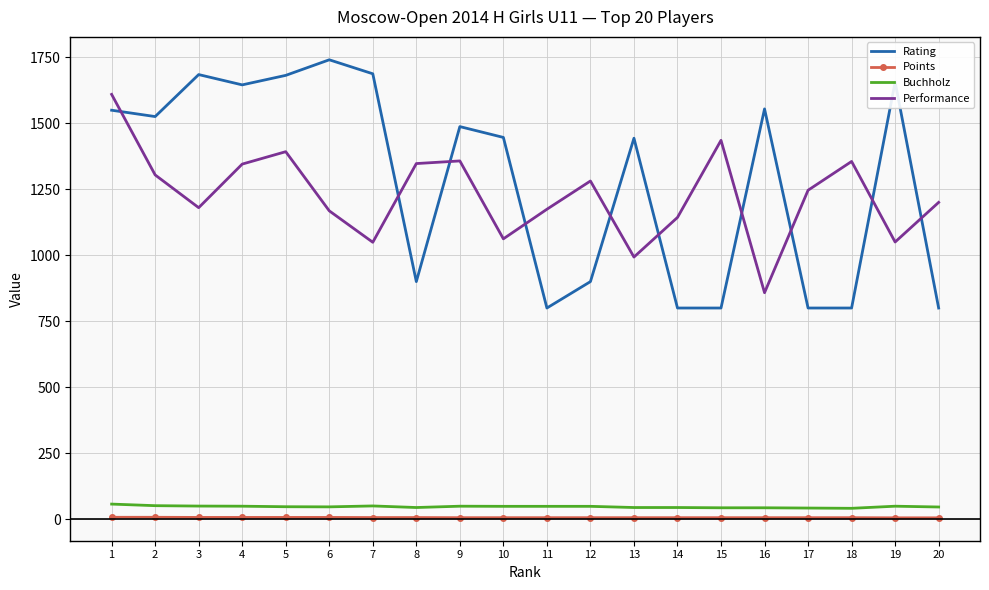

At which label does Buchholz first exceed 49?

1